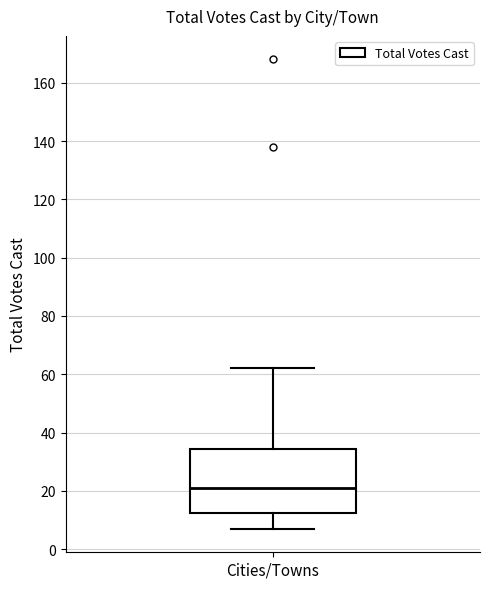

Read this box plot against the y-axis: the position of the median line, the range covered by the box, and the ends of both whiskers. The values are not printed on the chart, so give them approximately, as read against the axis.

median 22, box 12 to 34, whiskers 8 to 62